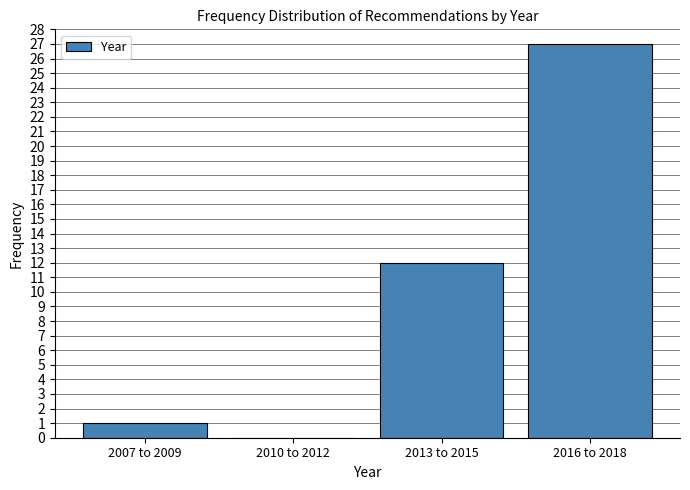

Reading left to right, extract all data points from this chart.

2007 to 2009=1	2010 to 2012=0	2013 to 2015=12	2016 to 2018=27